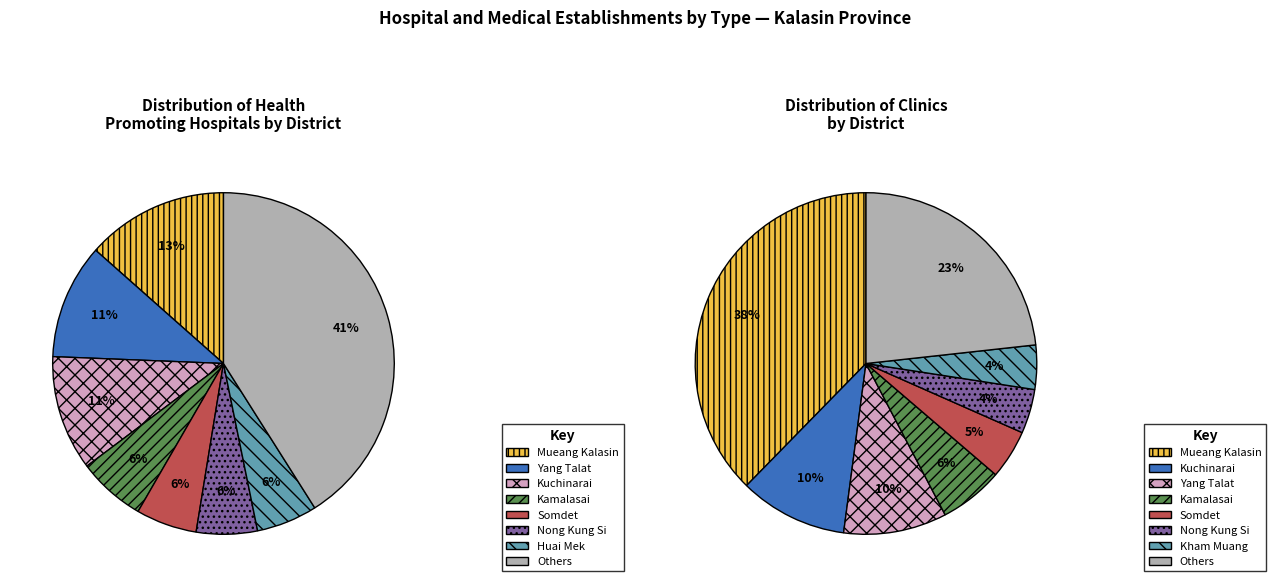

To the nearest percent, what portion does Kham Muang represent?

4%